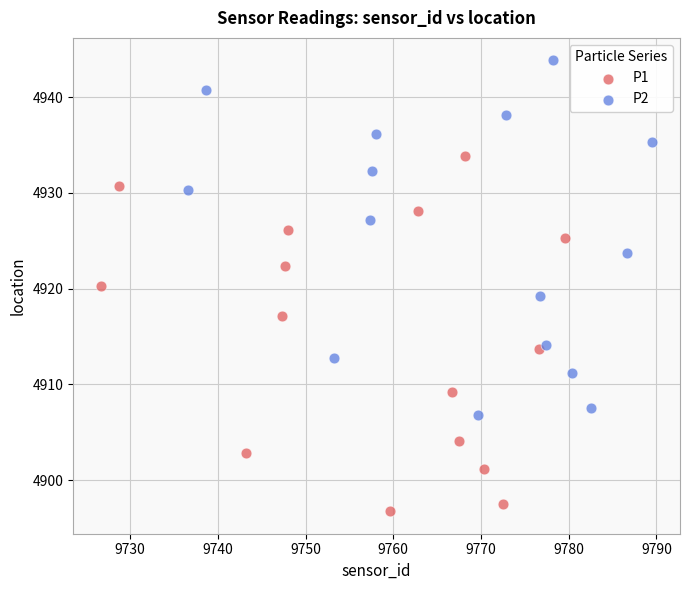

Which series reaches the minimum Y coordinate?

P1